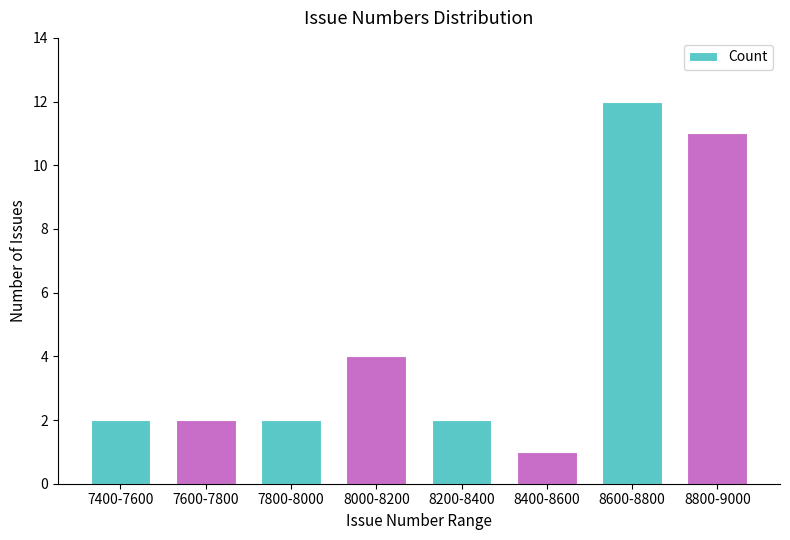

Reading left to right, list all the values displayed in this chart.

7400-7600=2	7600-7800=2	7800-8000=2	8000-8200=4	8200-8400=2	8400-8600=1	8600-8800=12	8800-9000=11